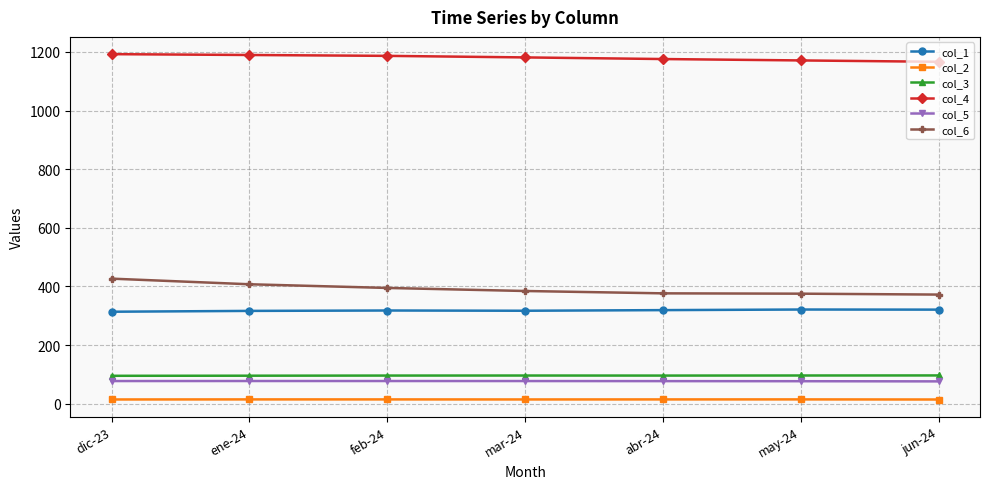

What is the average value of the col_4 series?

1180.4